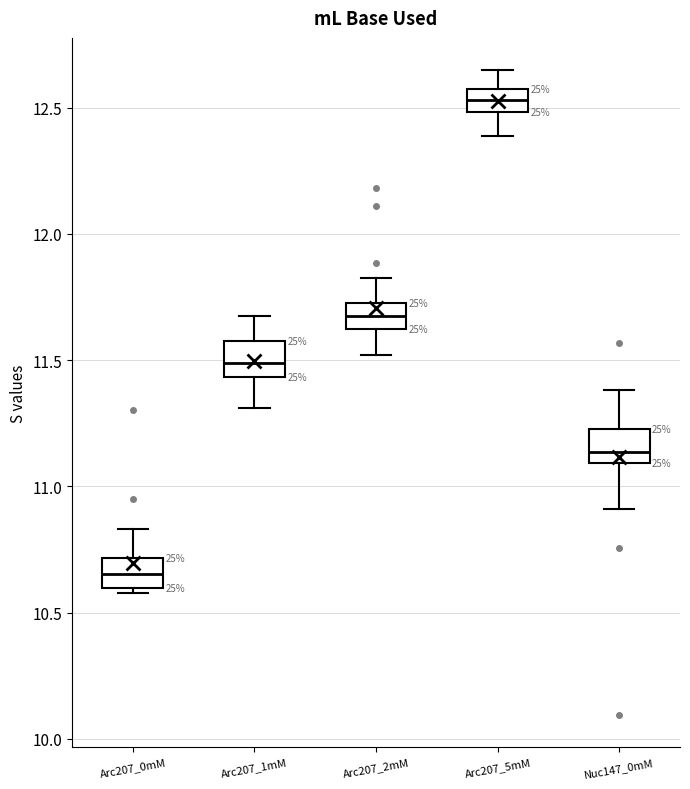

Where is the upper edge of the box for Arc207_1mM on the y-axis? The values are not printed on the chart, so give them approximately, as read against the axis.

11.60